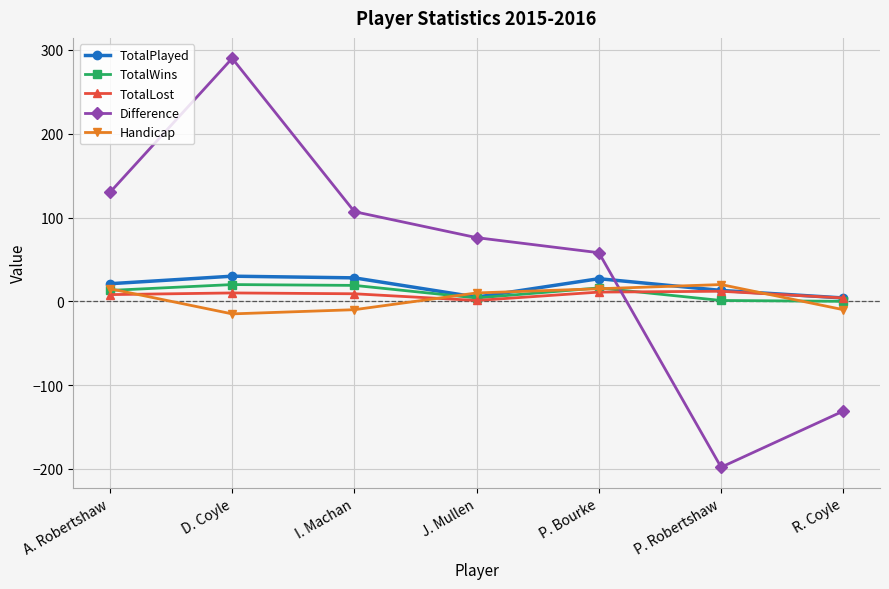

What is the average value of the Handicap series?

4